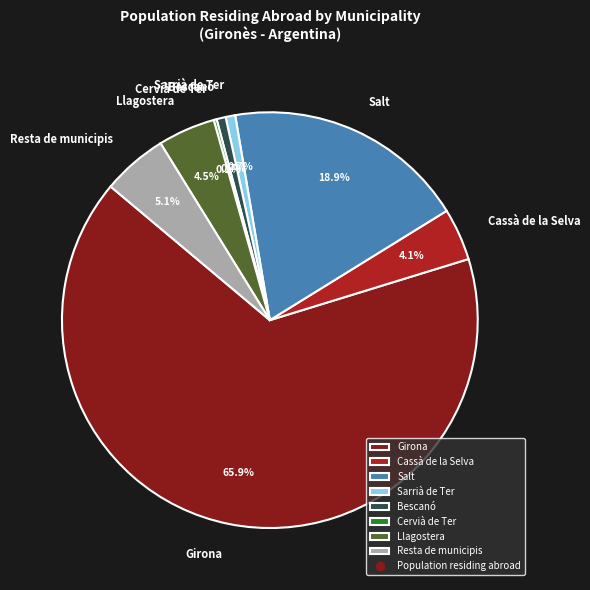

Which has a higher value, Bescanó or Llagostera?

Llagostera